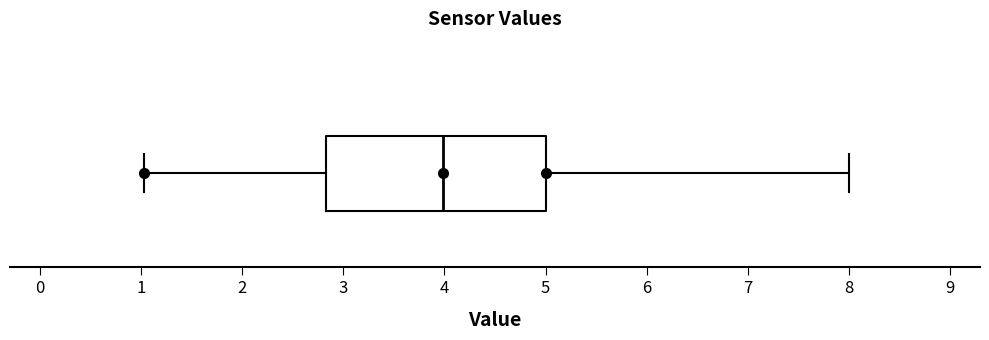

Where is the left edge of the box on the x-axis? The values are not printed on the chart, so give them approximately, as read against the axis.

2.8